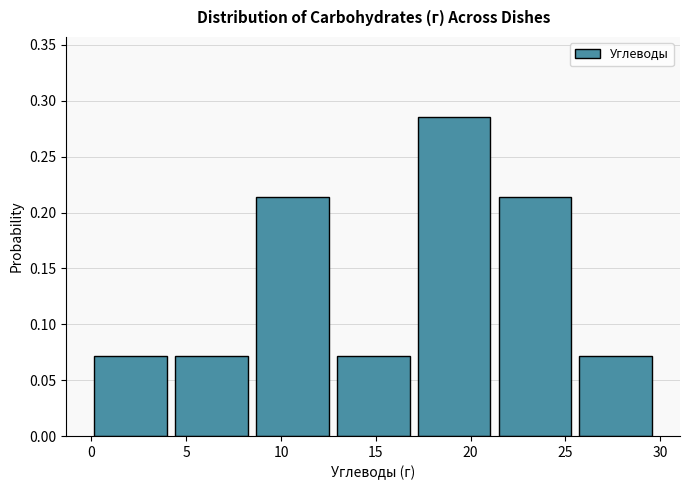

Reading left to right, list every bar in this chart as the range it spans on the x-axis followed by its height. Neither the bar edges nor the heights are printed on the chart, so give them approximately, as read against the axes.

0.0 to 4.5: 0.070
4.5 to 8.5: 0.070
8.5 to 13.0: 0.215
13.0 to 17.0: 0.070
17.0 to 21.5: 0.285
21.5 to 25.5: 0.215
25.5 to 30.0: 0.070